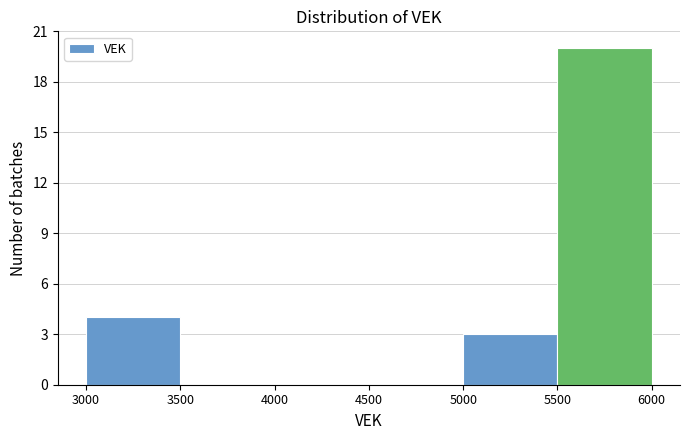

Which range on the x-axis has the tallest bar?

5500 to 6000